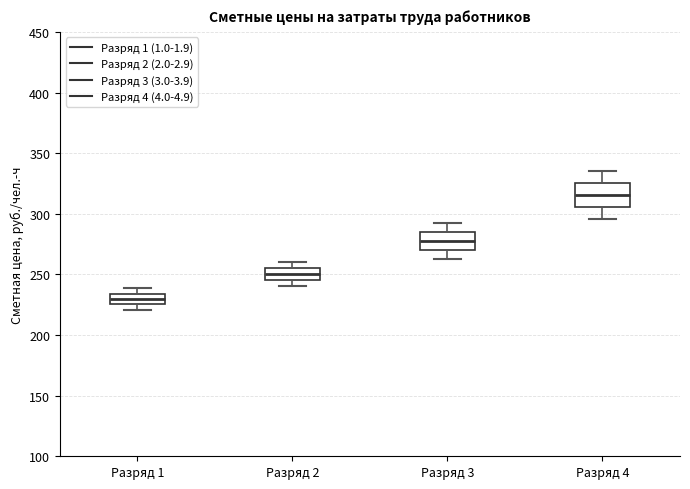

Where is the upper edge of the box for Разряд 2 on the y-axis? The values are not printed on the chart, so give them approximately, as read against the axis.

255